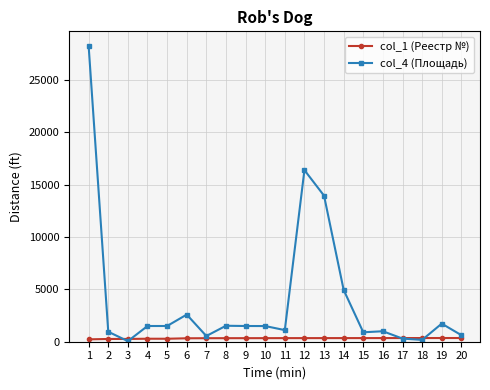

What is the maximum value shown in the chart?

28217